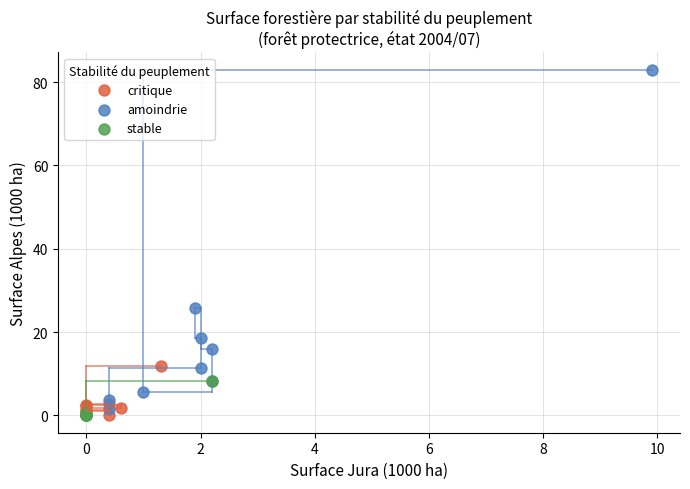

Which series contains the highest Y value?

amoindrie